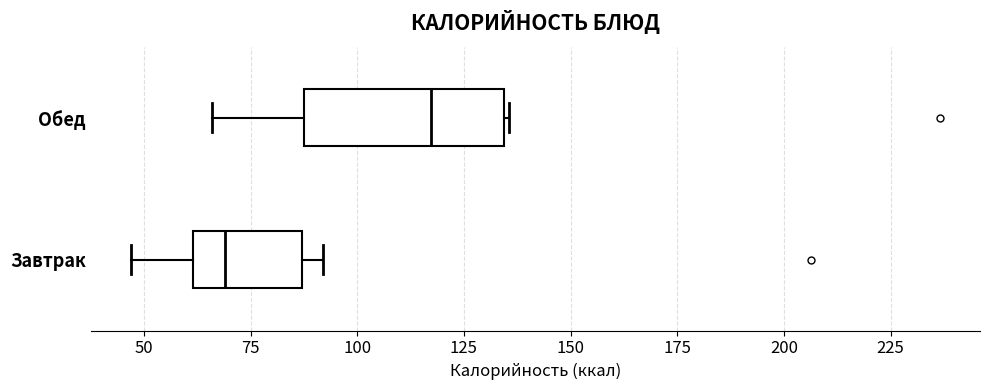

Where does the median line of the box for Обед sit on the x-axis? The values are not printed on the chart, so give them approximately, as read against the axis.

115